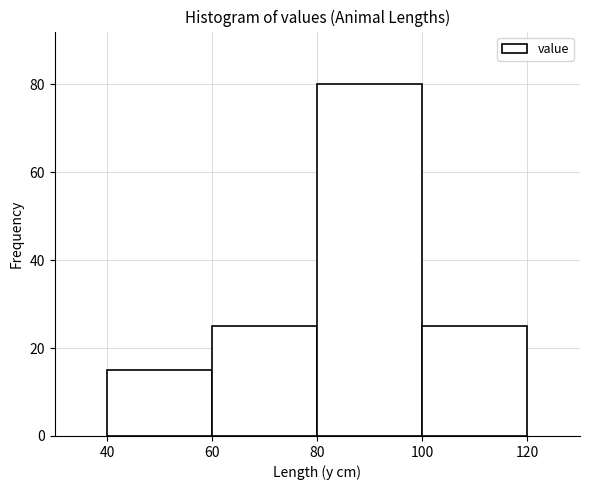

How tall is the bar that spans 80 to 100 on the x-axis? The values are not printed on the chart, so give them approximately, as read against the axis.

80